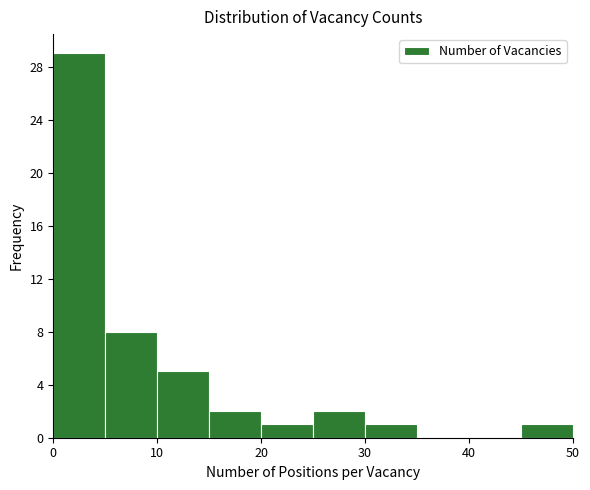

What is the height of the bar covering 20 to 25 on the x-axis? The values are not printed on the chart, so give them approximately, as read against the axis.

1